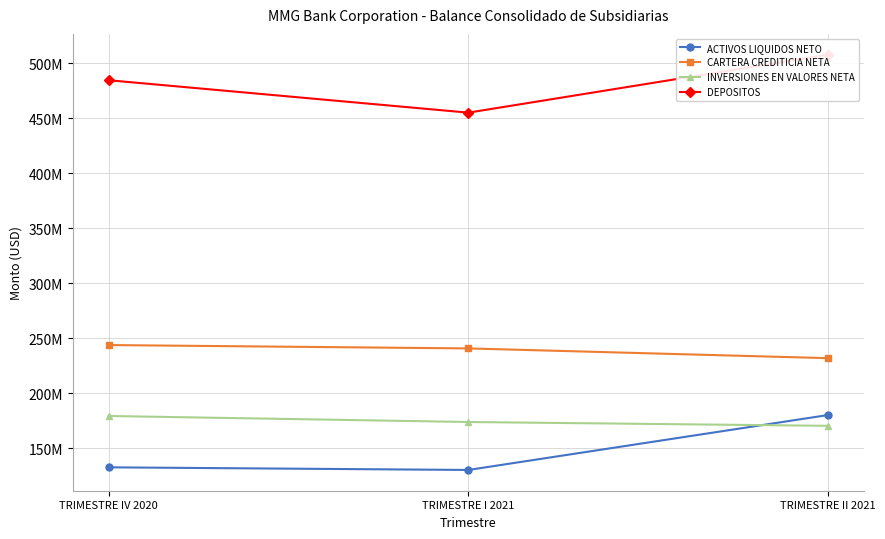

What is the difference between the maximum and minimum values in the ACTIVOS LIQUIDOS NETO series?

49942928.9